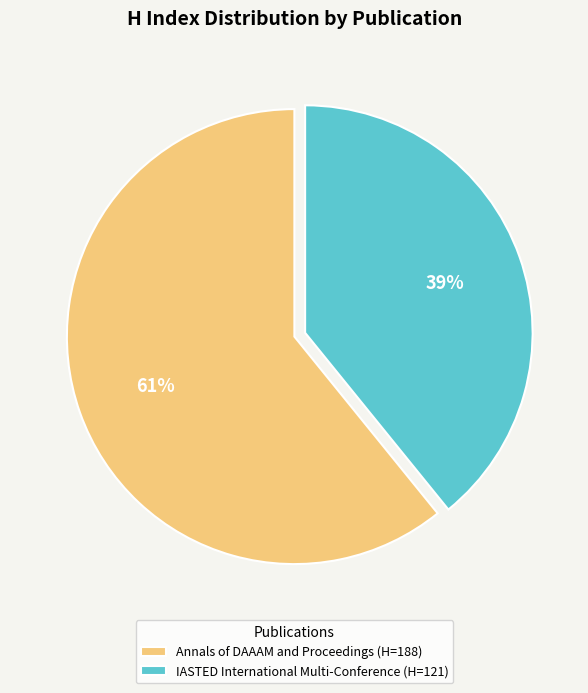

To the nearest percent, what is the average slice percentage?

50%